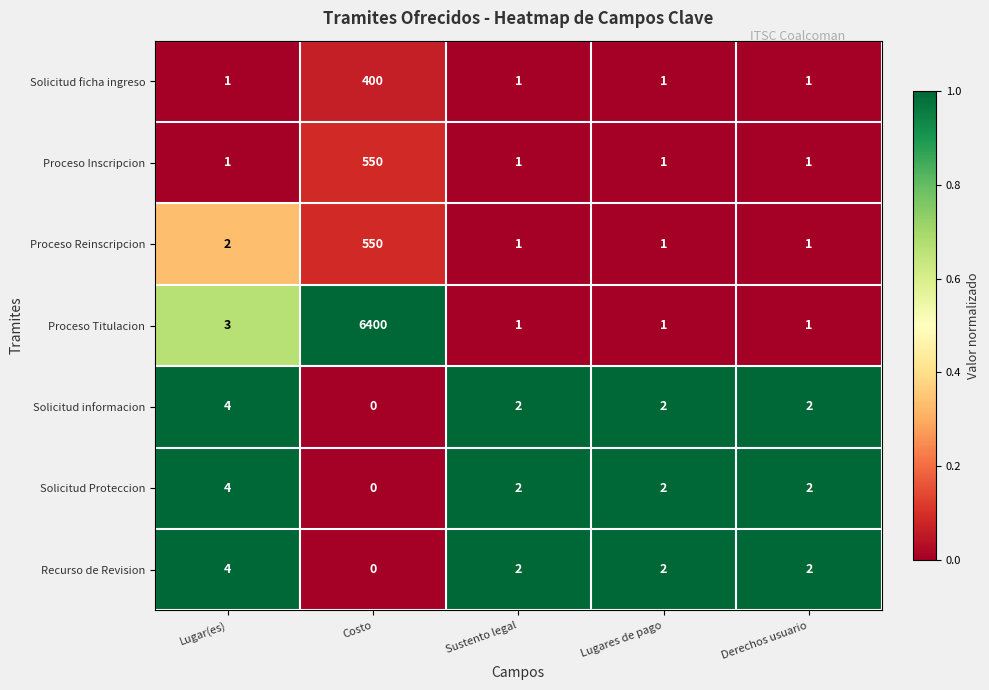

At which category is the sum across all series the highest?

Costo